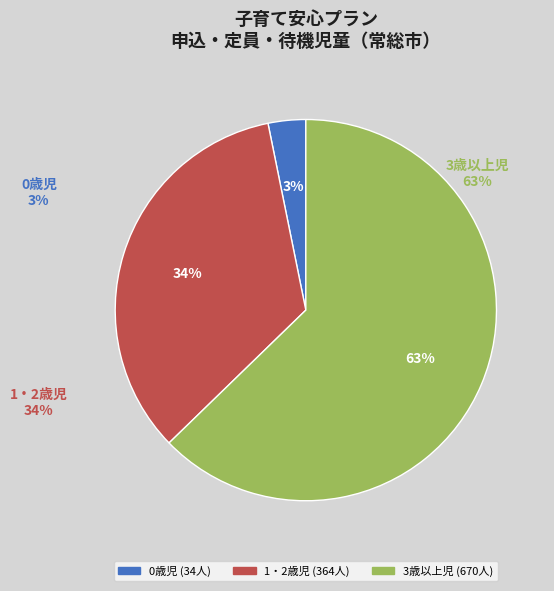

True or false: 利用定員数 accounts for 47% of the total.

False